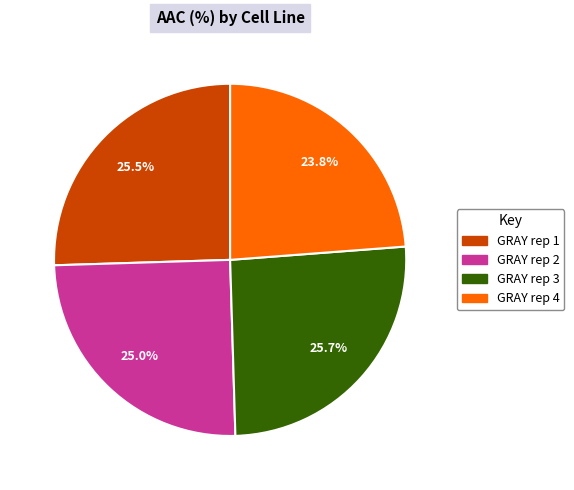

To the nearest percent, what percentage of the pie is GRAY rep 2?

25%